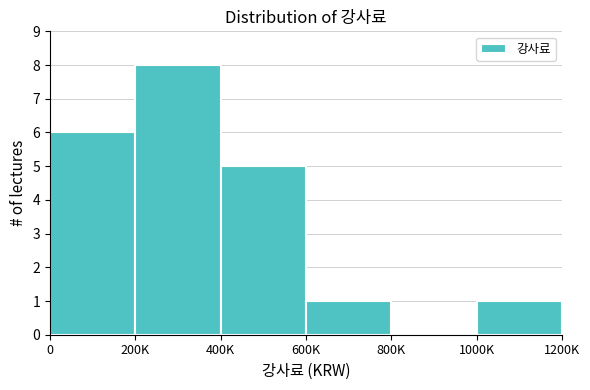

Reading left to right, extract all data points from this chart.

0=6	200K=8	400K=5	600K=1	800K=0	1000K=1